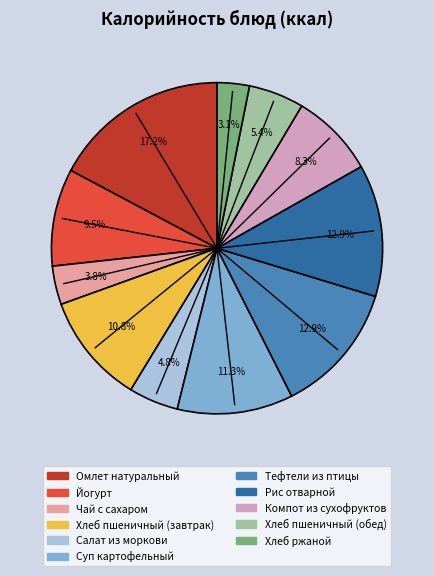

Count the number of slices in the pie.

11